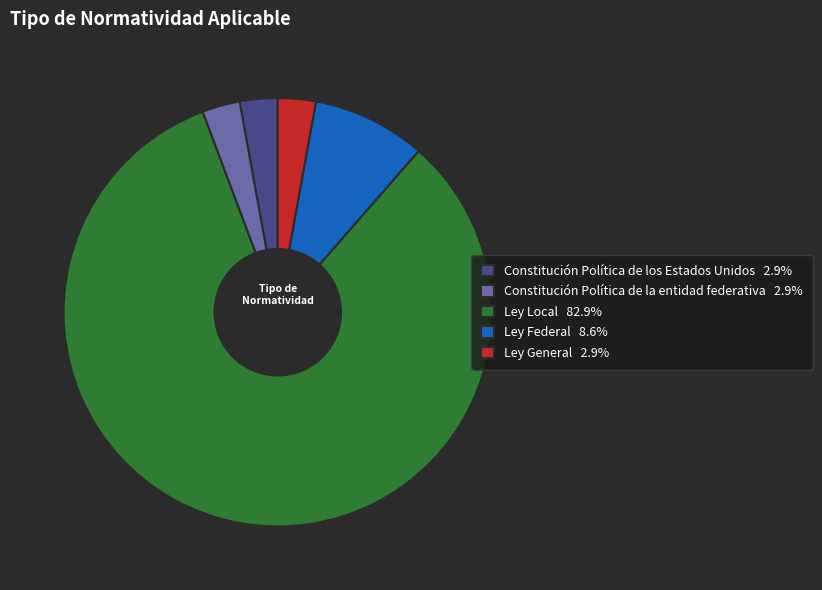

Is there any slice that represents more than half of the pie?

Yes